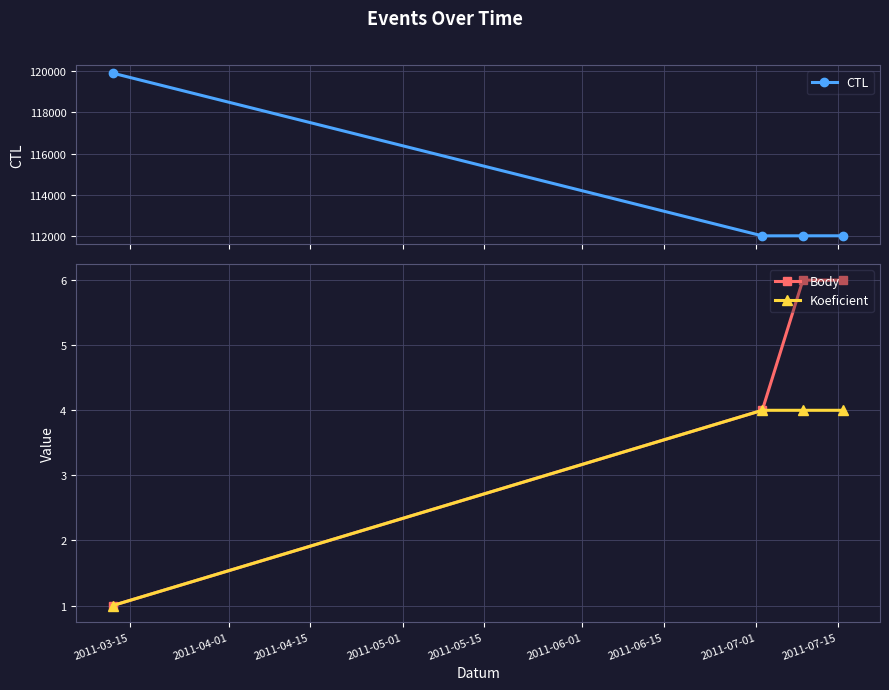

What is the value of the Body point at the 3rd from the left?

6